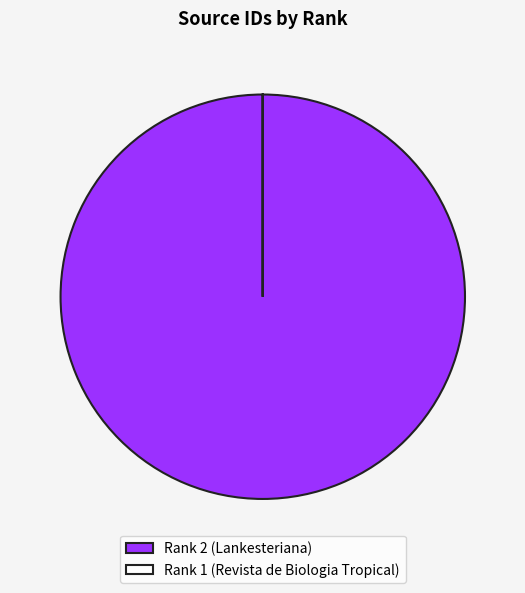

Which category has the biggest portion of the pie?

Rank 2 (Lankesteriana)